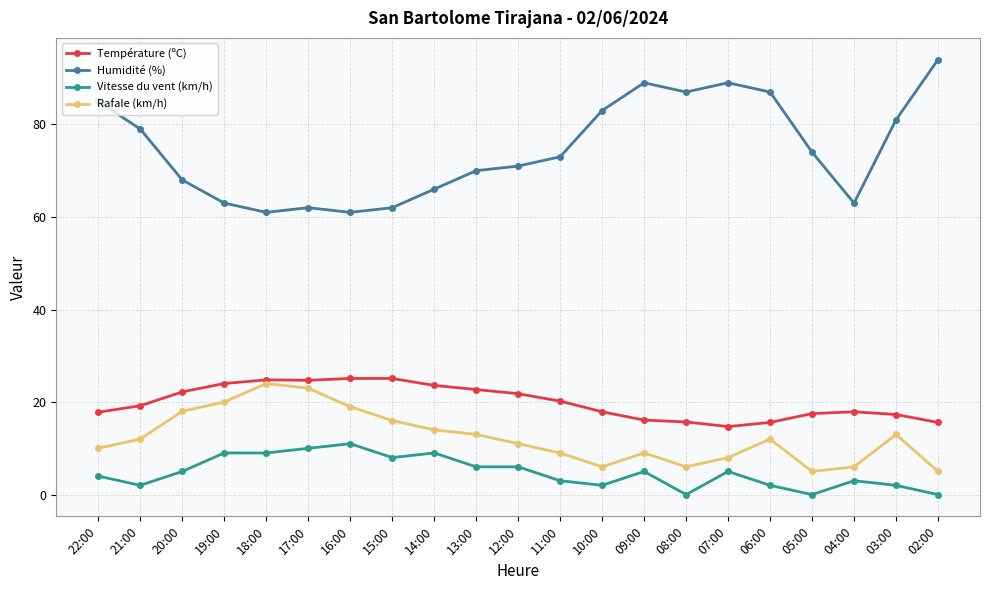

Which series changed the most between 12:00 and 04:00?

Humidité (%)